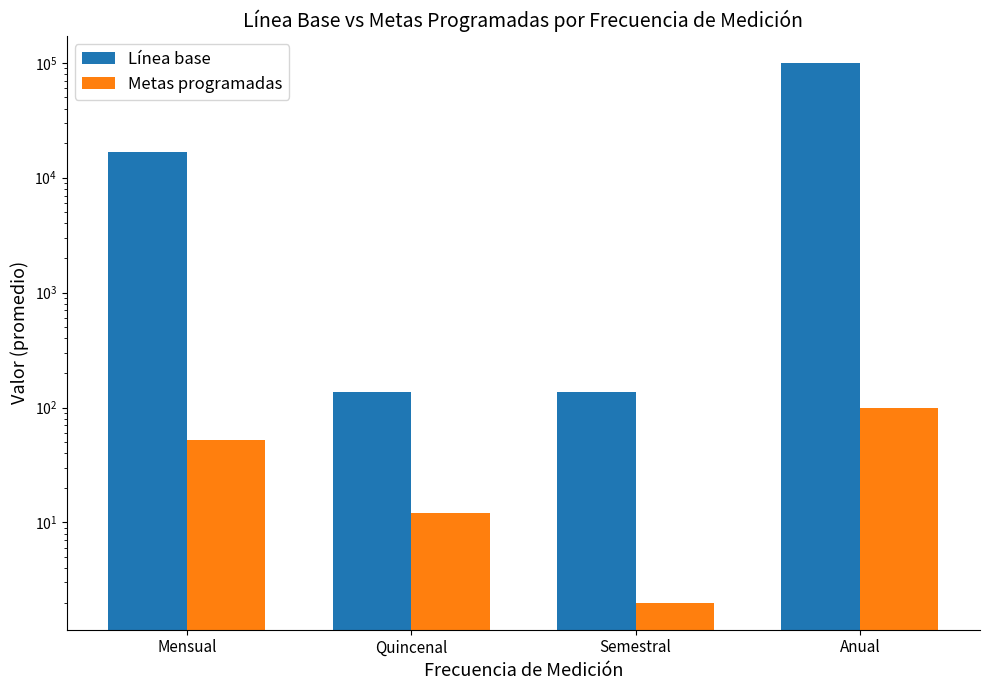

What is the difference between the Metas programadas values at Quincenal and Semestral?

10.0